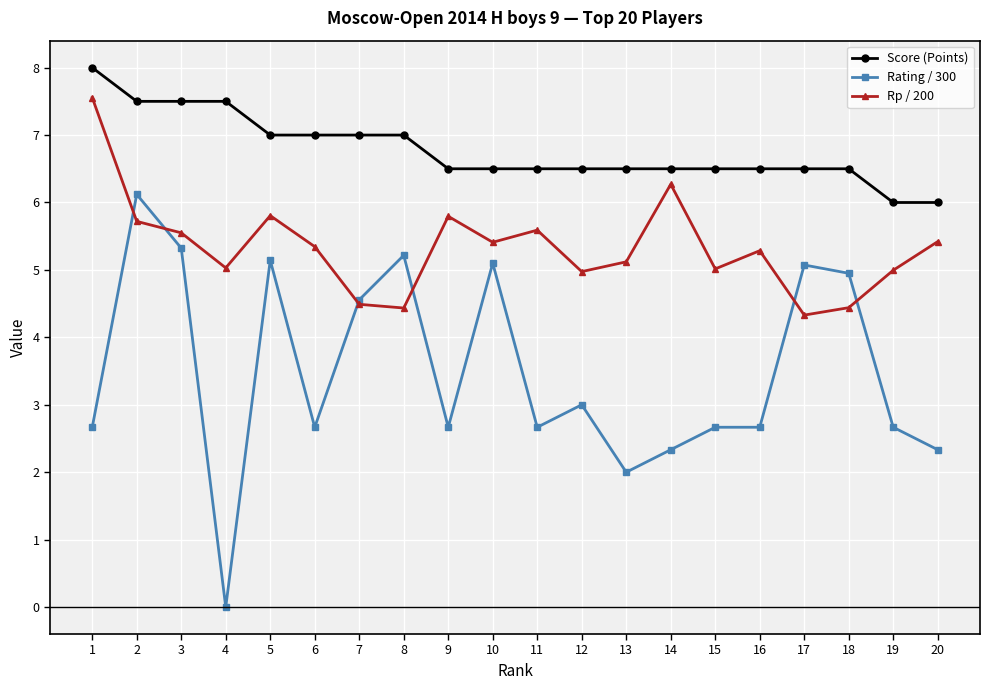

At 19, list the series in order from smallest to largest.

Rating / 300, Rp / 200, Score (Points)